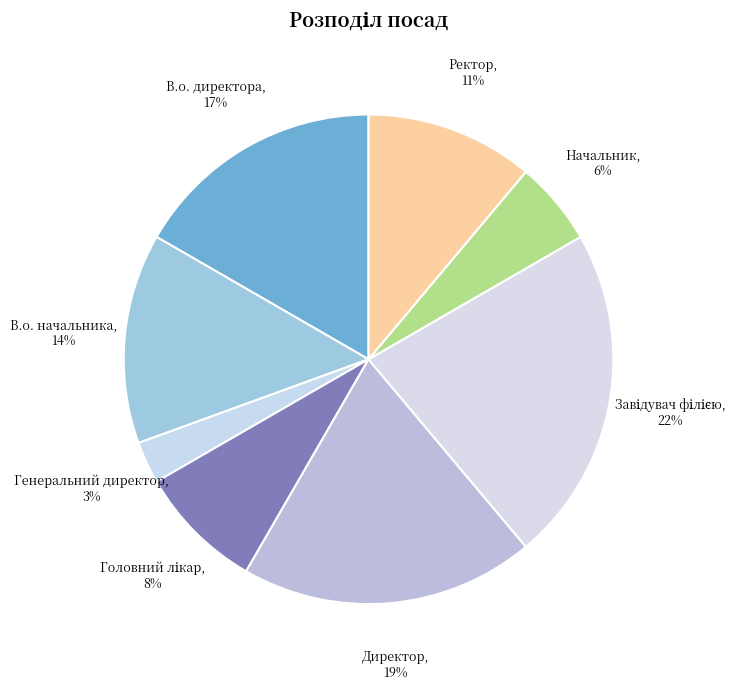

Which category has the smallest portion of the pie?

Генеральний директор